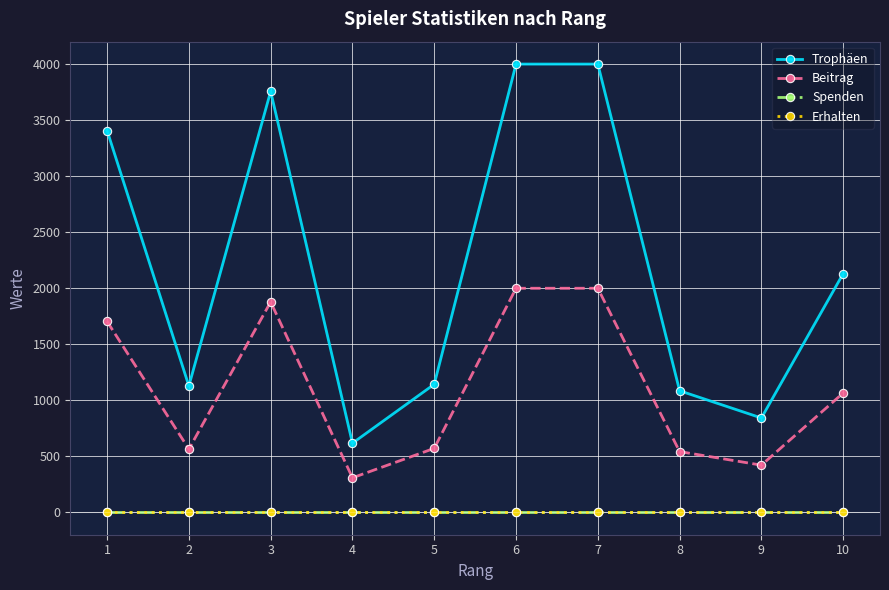

At how many categories does at least one series exceed 737?

9